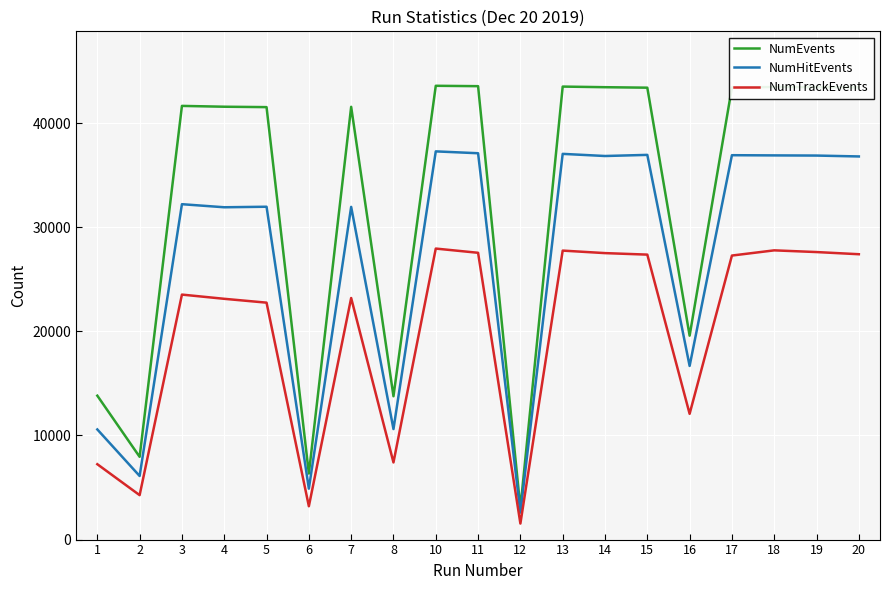

What is the minimum value shown in the chart?

1539